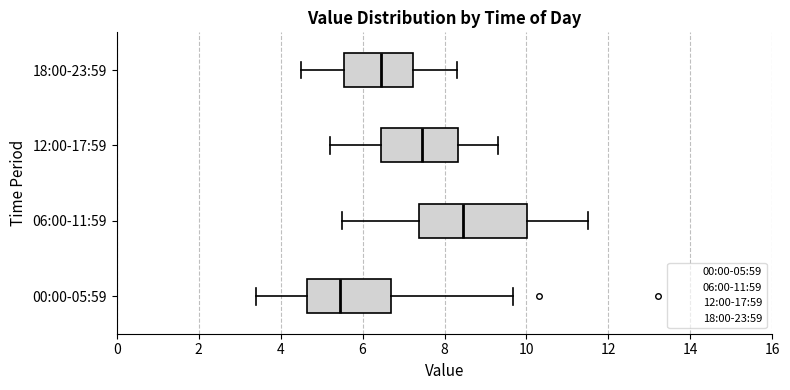

Which box's median line is the furthest to the right?

06:00-11:59